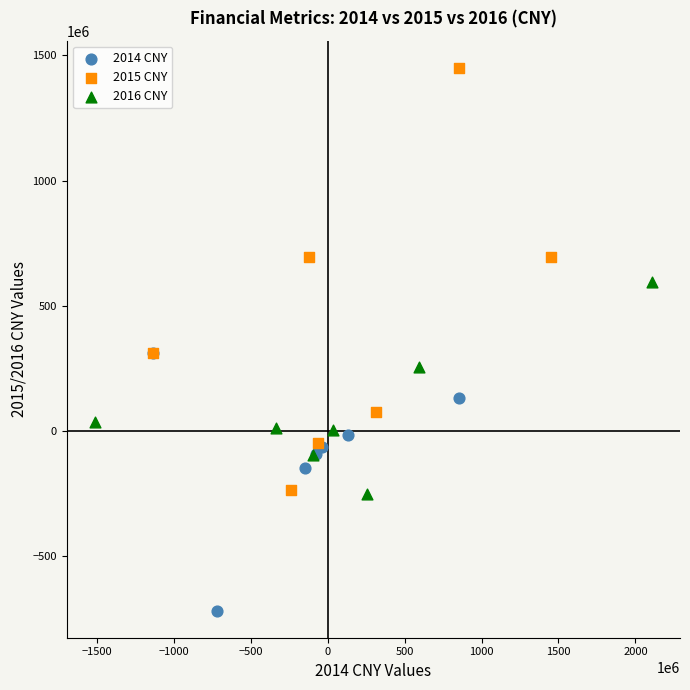

Which series reaches the minimum Y coordinate?

2014 CNY